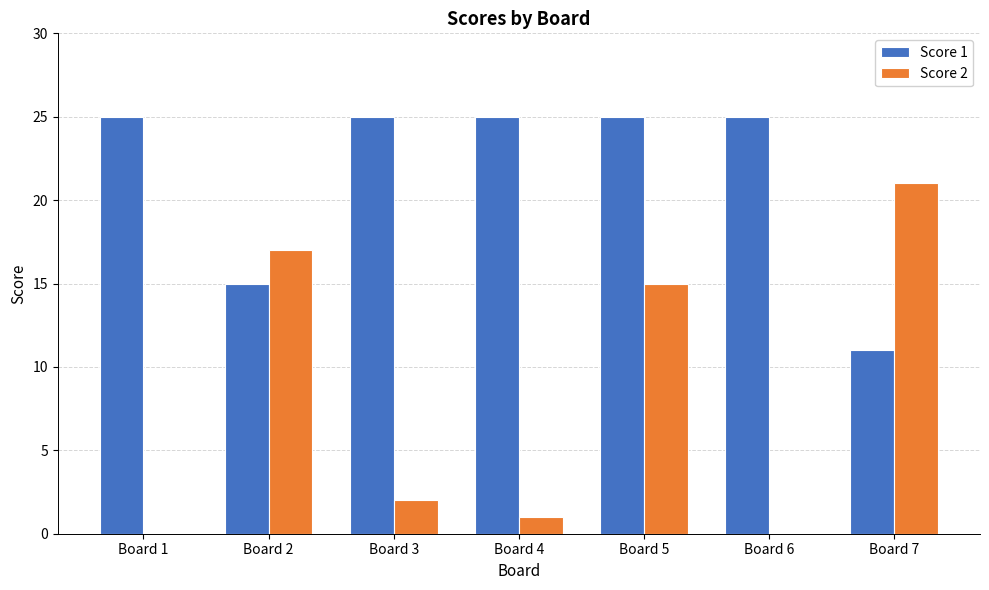

What is the maximum value for Score 2?

21